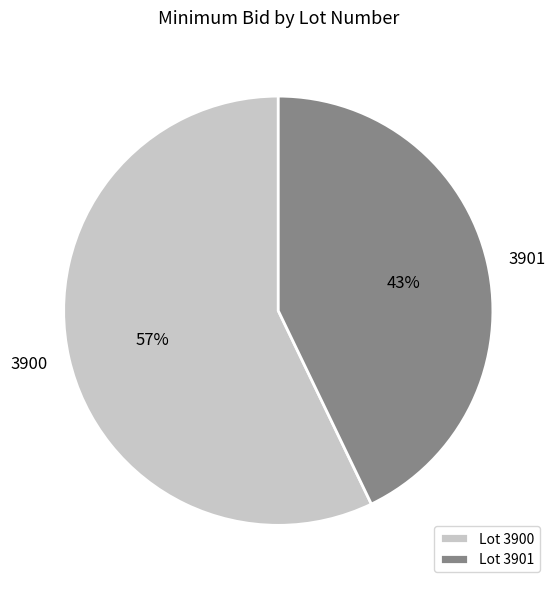

To the nearest percent, what is the difference between the 3901 and 3900 slice percentages?

14%